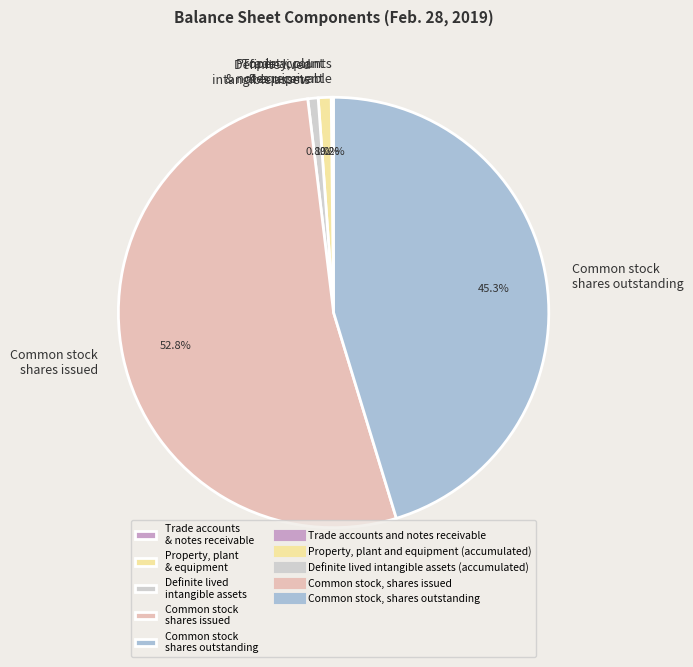

Approximately how many times larger is the value at Common stock shares issued compared to Definite lived intangible assets?

68.2